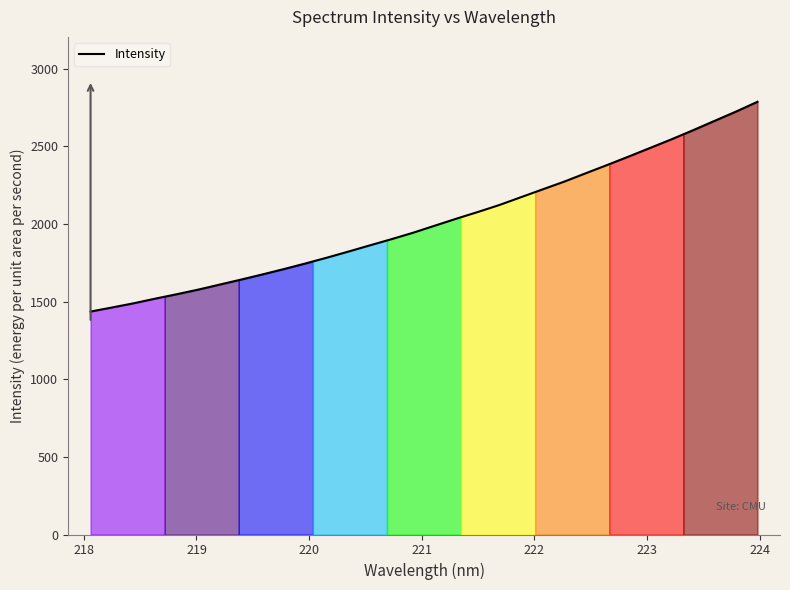

Count the number of data series in this chart.

1